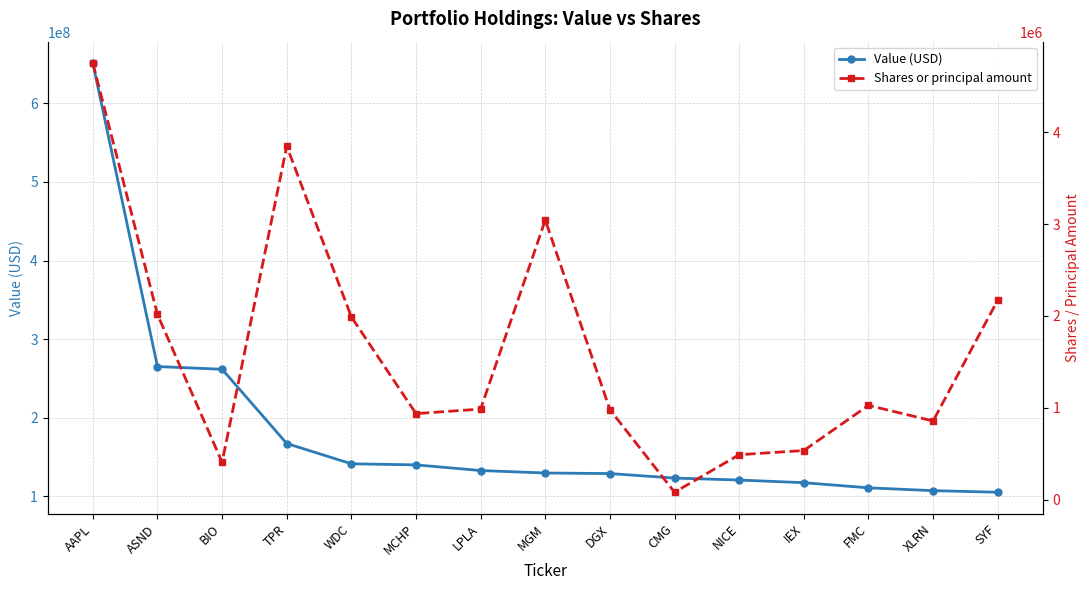

Which series has the largest total across all categories?

Value (USD)